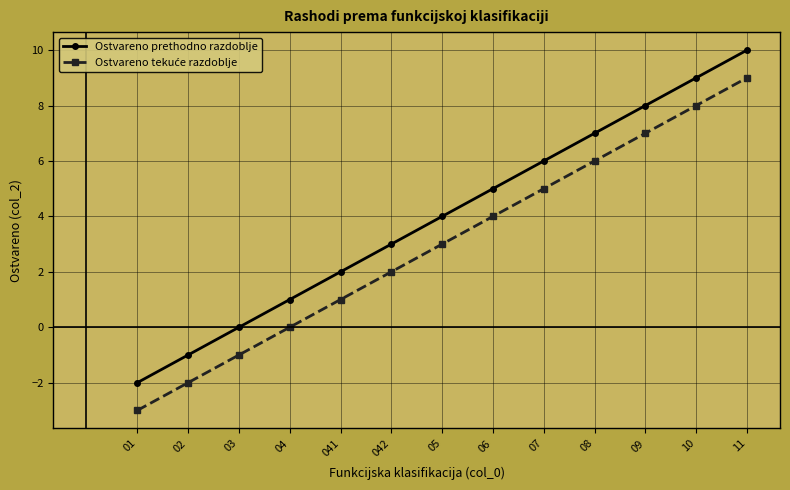

What is the total value across all series at 08?

13